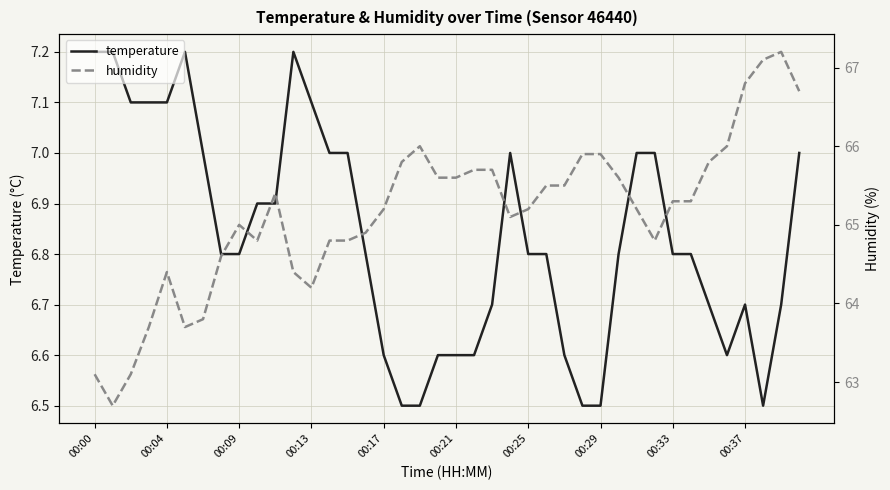

The temperature series shows 2.5 at 00:13. True or false?

False